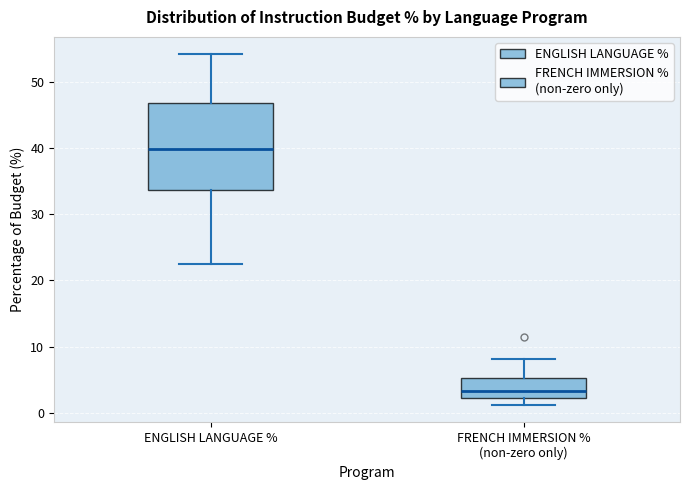

Reading left to right, read every box against the y-axis: the position of its median line, the range the box covers, and the ends of its whiskers. The values are not printed on the chart, so give them approximately, as read against the axis.

ENGLISH LANGUAGE %: median 40, box 34 to 47, whiskers 22 to 54
FRENCH IMMERSION % (non-zero only): median 3, box 2 to 5, whiskers 1 to 8